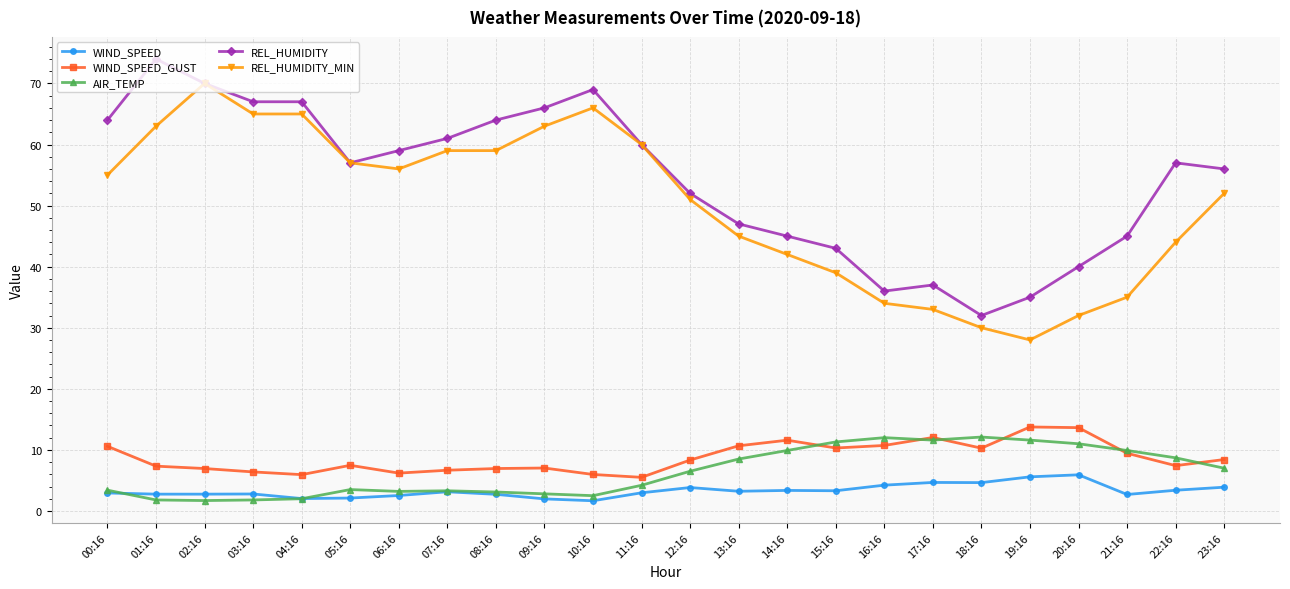

What is the difference between the REL_HUMIDITY values at 11:16 and 03:16?

7.0